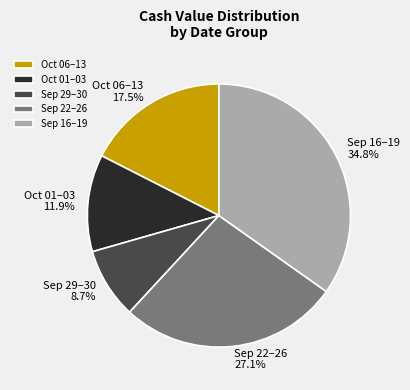

Is there any slice that represents more than half of the pie?

No